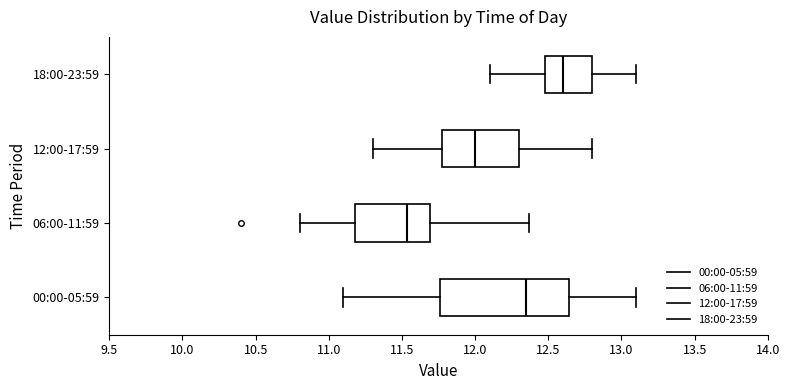

Which box's median line is the furthest to the right?

18:00-23:59